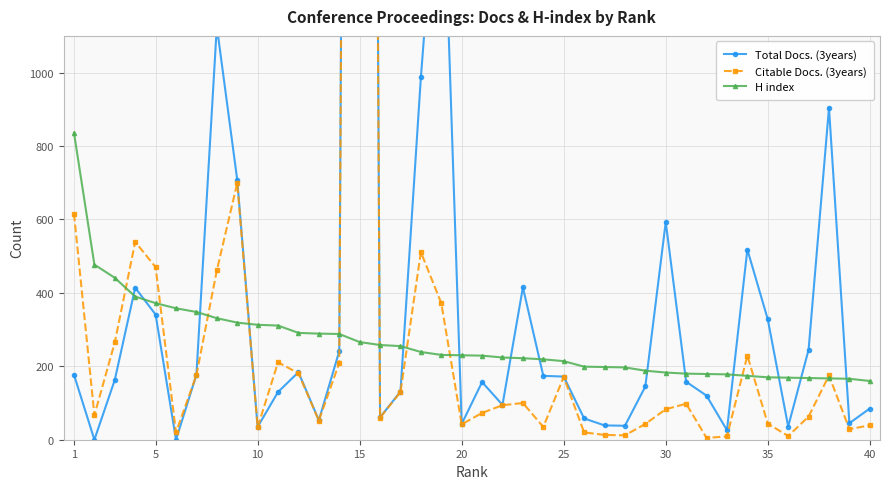

True or false: Citable Docs. (3years) and H index intersect in this chart.

True